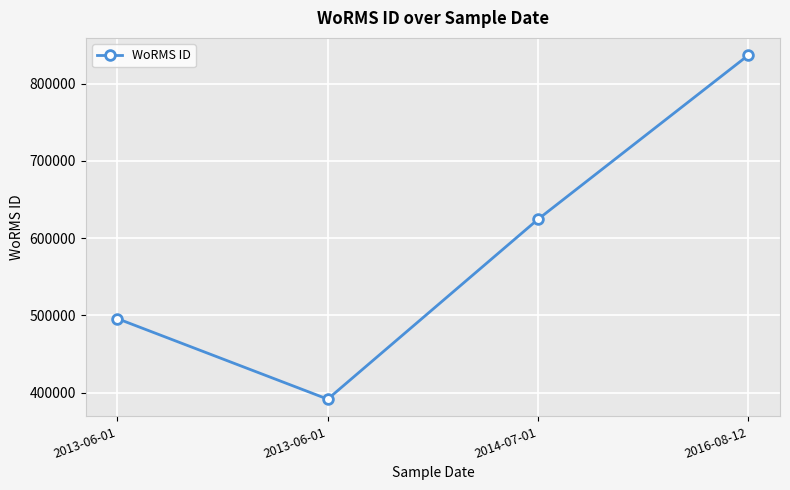

The value at 2013-06-01 is 495804. True or false?

True